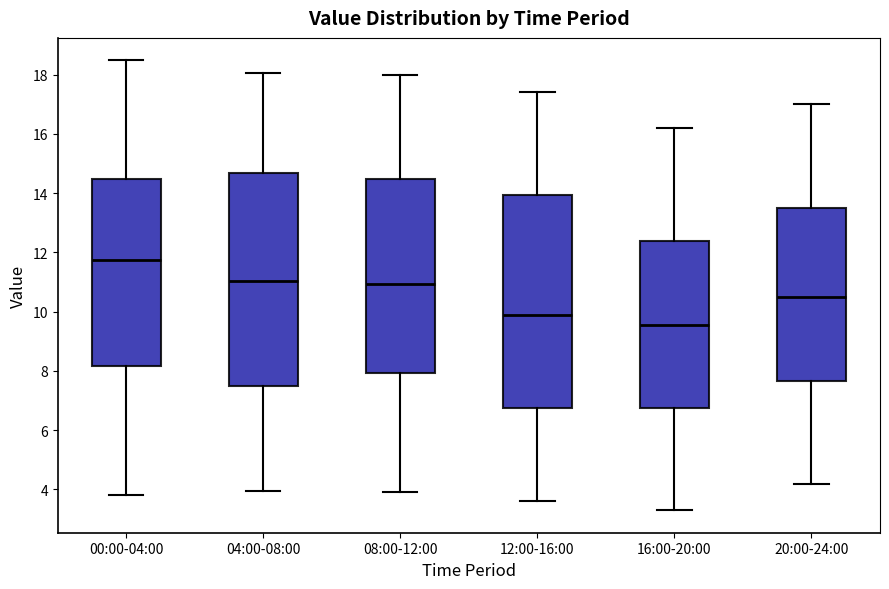

Reading left to right, transcribe this box plot: for each box, give where its median line is, the range the box spans, and where its two whiskers end, as read against the y-axis. The values are not printed on the chart, so give them approximately, as read against the axis.

00:00-04:00: median 11.8, box 8.2 to 14.4, whiskers 3.8 to 18.4
04:00-08:00: median 11.0, box 7.6 to 14.6, whiskers 4.0 to 18.0
08:00-12:00: median 11.0, box 8.0 to 14.4, whiskers 4.0 to 18.0
12:00-16:00: median 10.0, box 6.8 to 14.0, whiskers 3.6 to 17.4
16:00-20:00: median 9.6, box 6.8 to 12.4, whiskers 3.4 to 16.2
20:00-24:00: median 10.6, box 7.6 to 13.6, whiskers 4.2 to 17.0